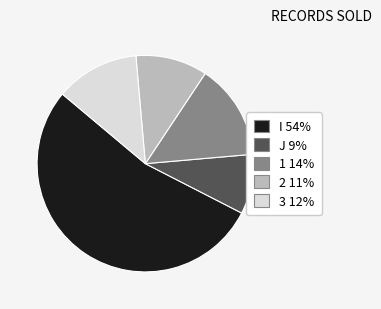

What is the ratio of the value at 3 to the value at 1?

0.9